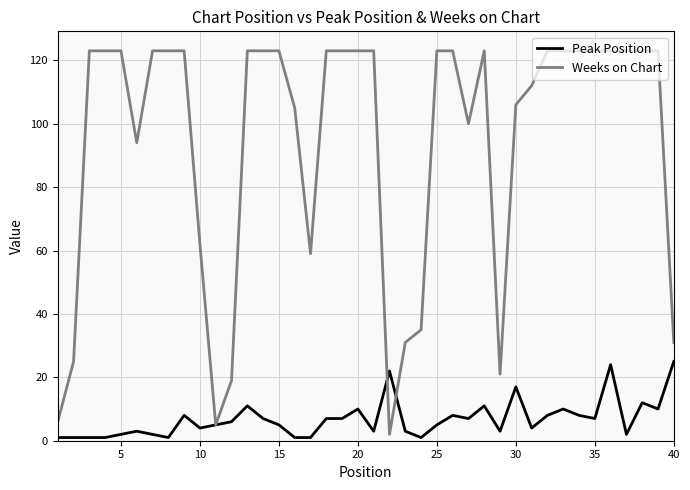

Rank the series by their maximum value, from lowest to highest.

Peak Position, Weeks on Chart